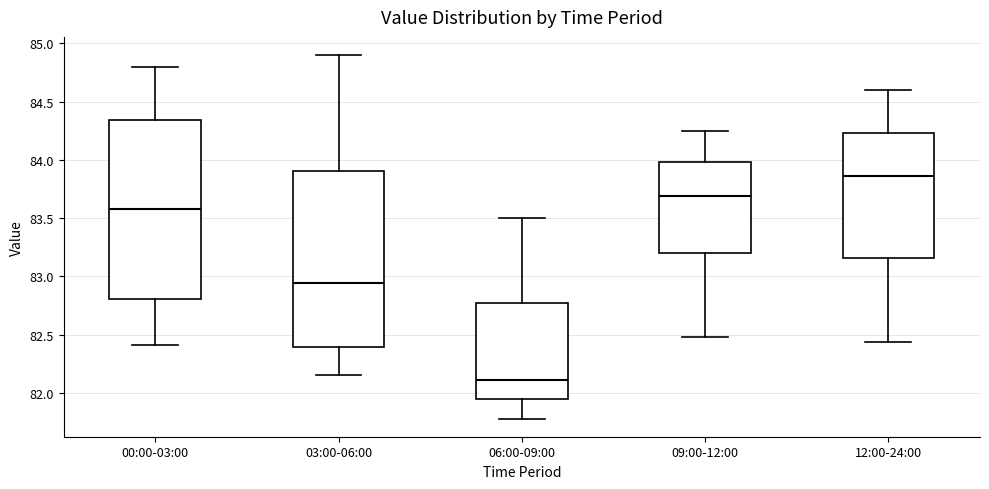

Where does the upper whisker of the box for 03:00-06:00 end on the y-axis? The values are not printed on the chart, so give them approximately, as read against the axis.

84.90